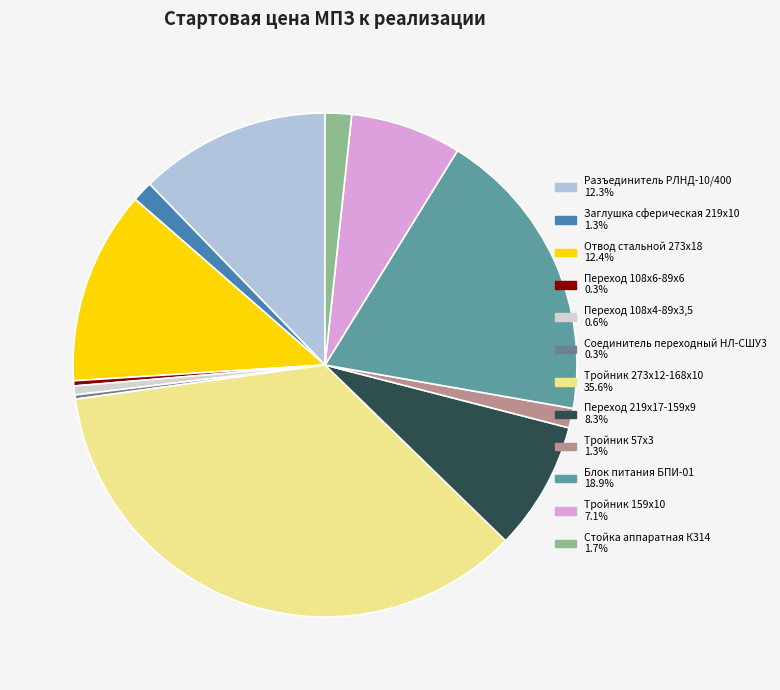

Rank the categories by value from highest to lowest.

Тройник 273х12-168х10, Блок питания БПИ-01, Отвод стальной 273х18, Разъединитель РЛНД-10/400, Переход 219х17-159х9, Тройник 159х10, Стойка аппаратная К314, Заглушка сферическая 219х10, Тройник 57х3, Переход 108х4-89х3,5, Переход 108х6-89х6, Соединитель переходный НЛ-СШУ3